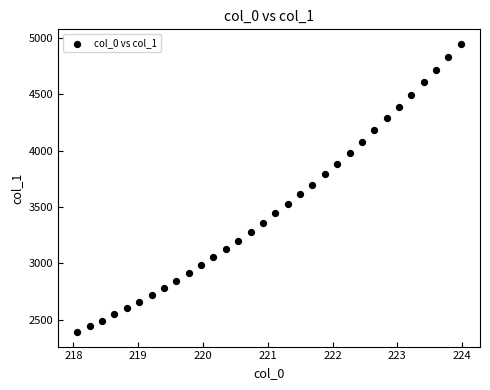

What is the range of Y values (max minus min)?

2560.2